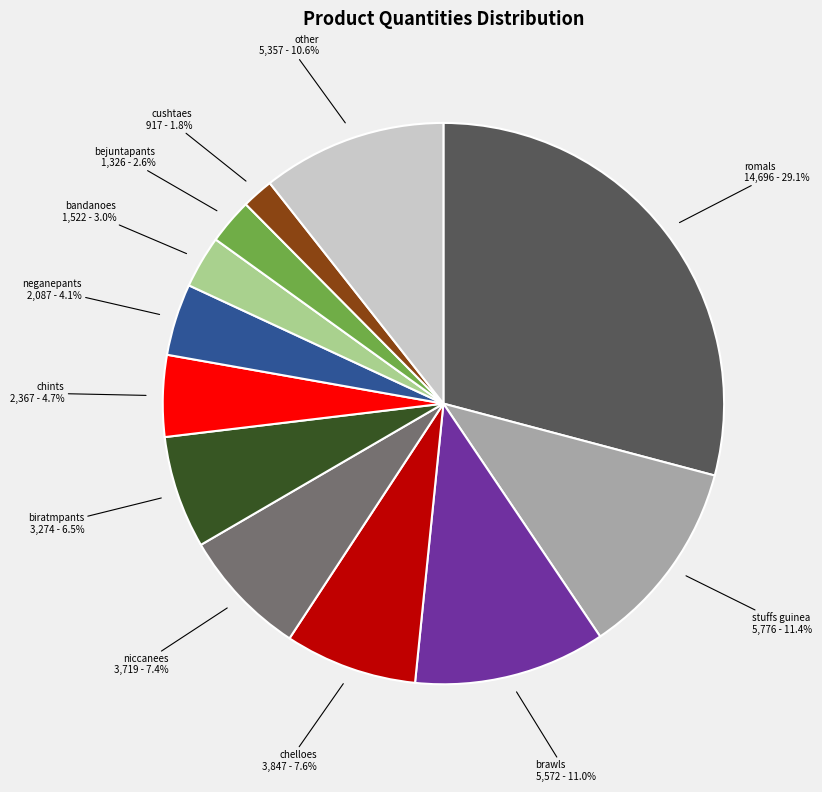

How many slices are in this pie chart?

12